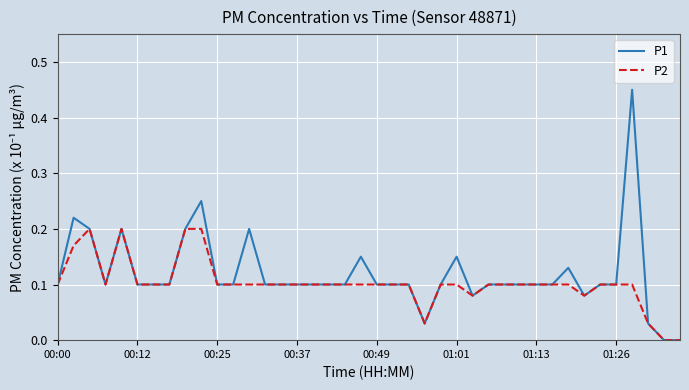

List the series in order of their peak value, lowest first.

P2, P1